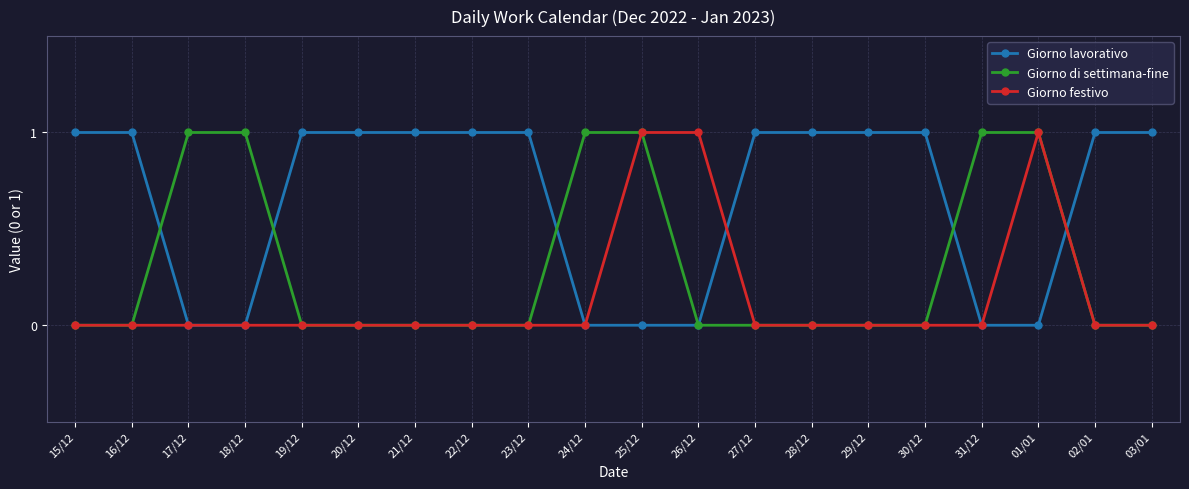

True or false: Giorno lavorativo and Giorno di settimana-fine intersect in this chart.

True